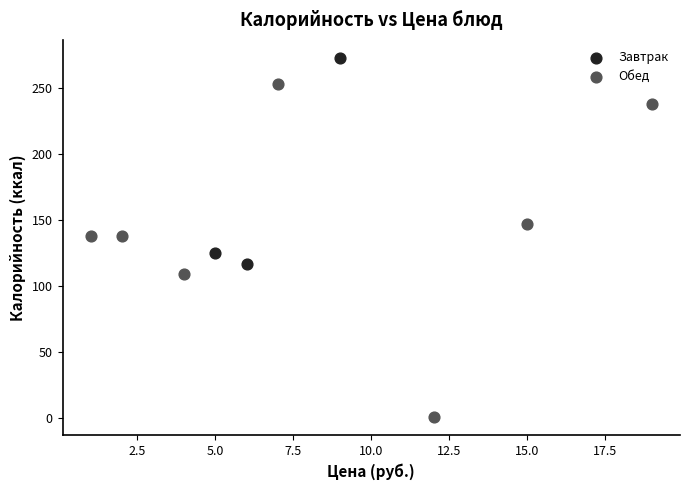

What are all the series names shown in the legend?

Завтрак, Обед